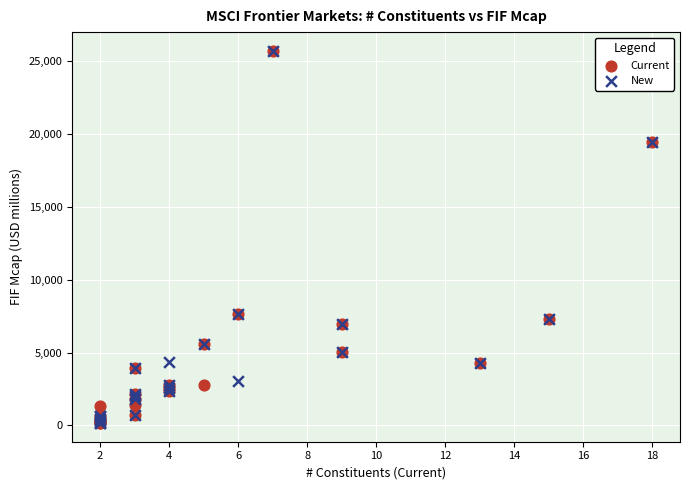

What are all the series names shown in the legend?

Current, New